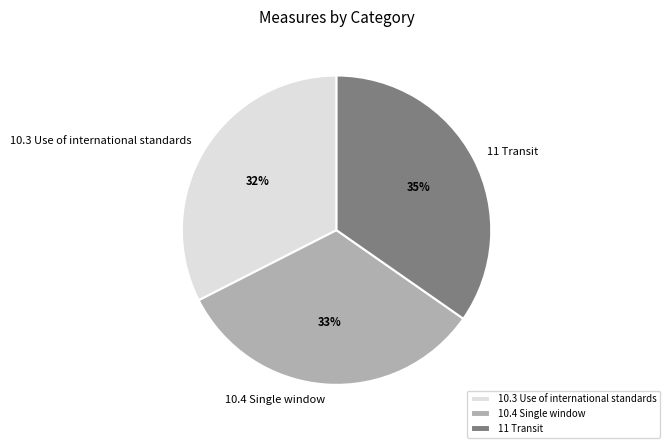

To the nearest percent, what is the combined percentage of 11 Transit and 10.4 Single window?

68%